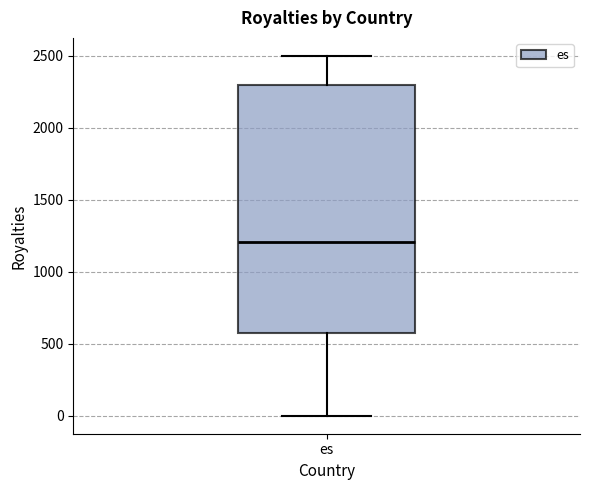

Read this box plot against the y-axis: the position of the median line, the range covered by the box, and the ends of both whiskers. The values are not printed on the chart, so give them approximately, as read against the axis.

median 1200, box 550 to 2300, whiskers 0 to 2500